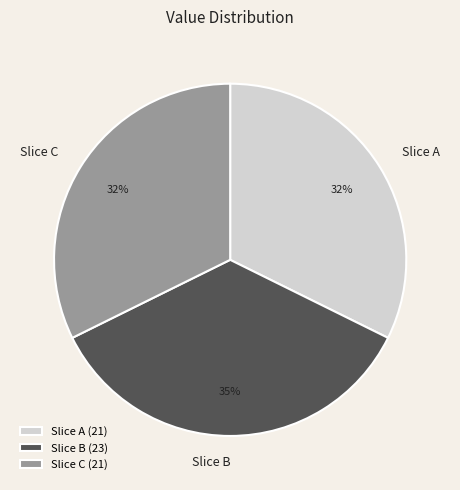

The Slice A slice represents 32% of the pie. True or false?

True